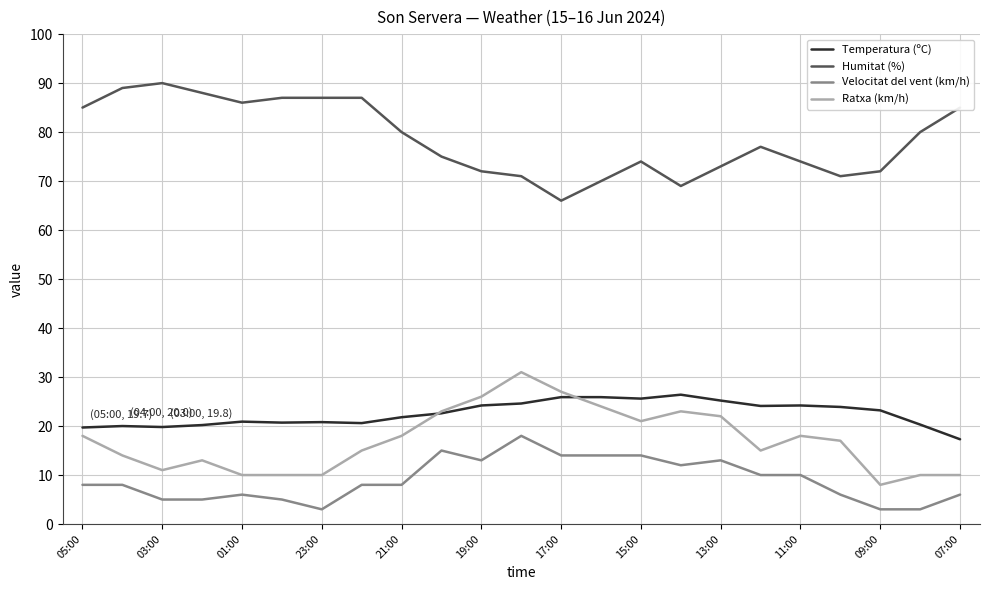

True or false: Humitat (%) and Velocitat del vent (km/h) cross at least once.

False